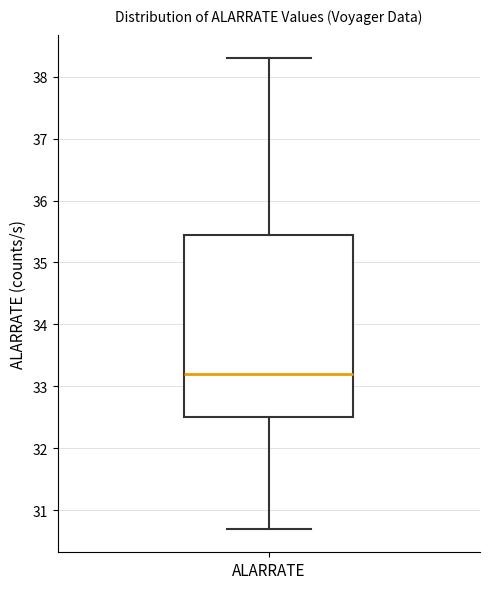

Read this box plot against the y-axis: the position of the median line, the range covered by the box, and the ends of both whiskers. The values are not printed on the chart, so give them approximately, as read against the axis.

median 33.2, box 32.5 to 35.5, whiskers 30.7 to 38.3